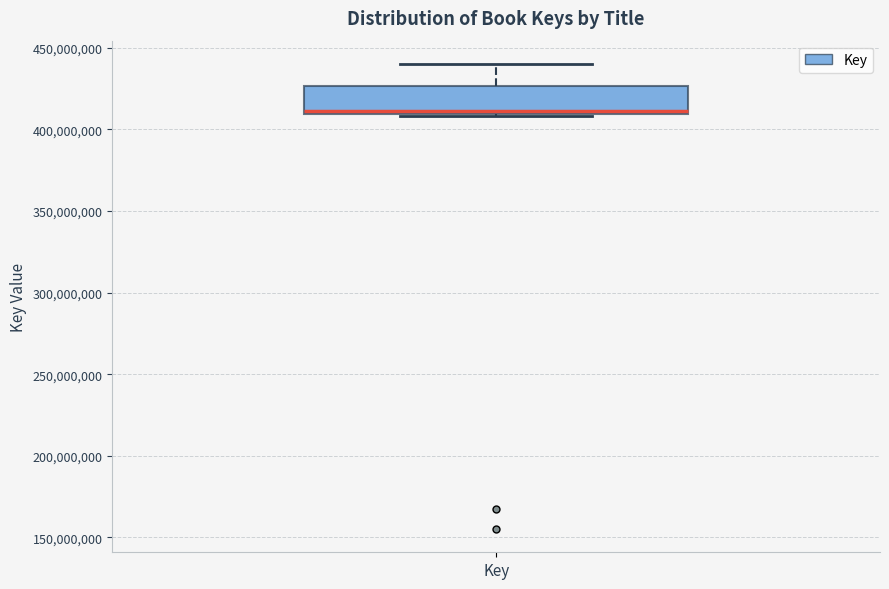

Where is the upper edge of the box for Key on the y-axis? The values are not printed on the chart, so give them approximately, as read against the axis.

425000000